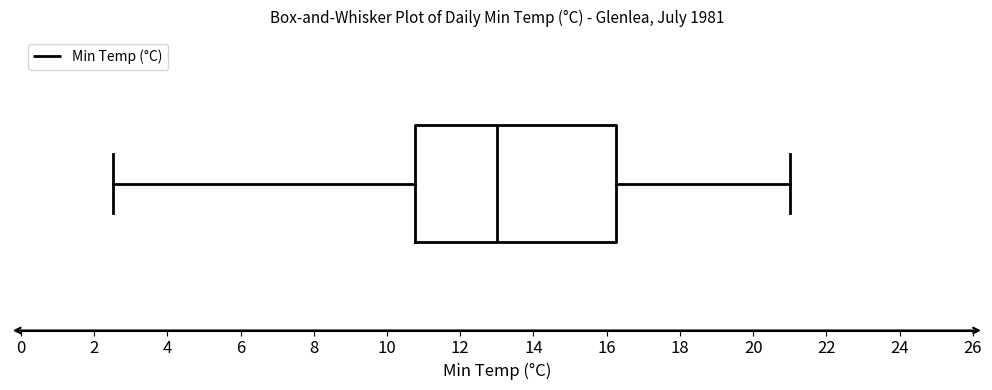

Transcribe this box plot: give where the median line is, the range the box spans, and where the two whiskers end, as read against the x-axis. The values are not printed on the chart, so give them approximately, as read against the axis.

median 13.0, box 10.8 to 16.2, whiskers 2.6 to 21.0